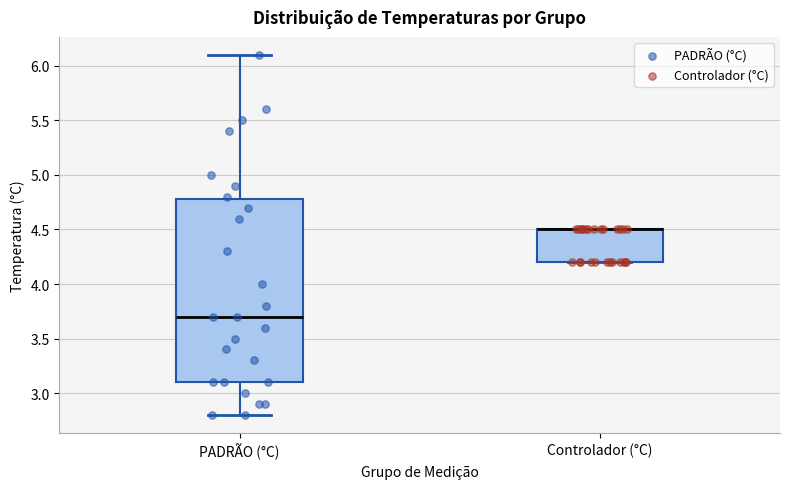

Reading left to right, read every box against the y-axis: the position of its median line, the range the box covers, and the ends of its whiskers. The values are not printed on the chart, so give them approximately, as read against the axis.

PADRÃO (°C): median 3.7, box 3.1 to 4.8, whiskers 2.8 to 6.1
Controlador (°C): median 4.5 (drawn on the box's upper edge), box 4.2 to 4.5, whiskers 4.2 to 4.5